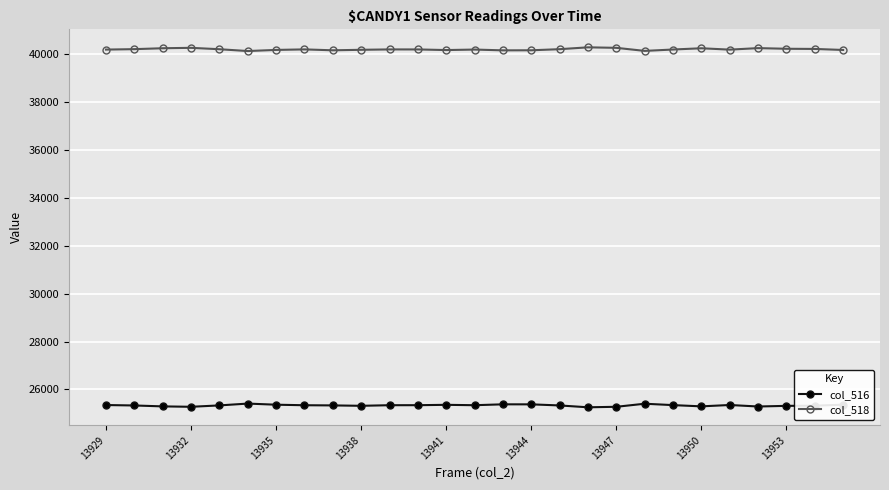

True or false: col_518 and col_516 cross at least once.

False